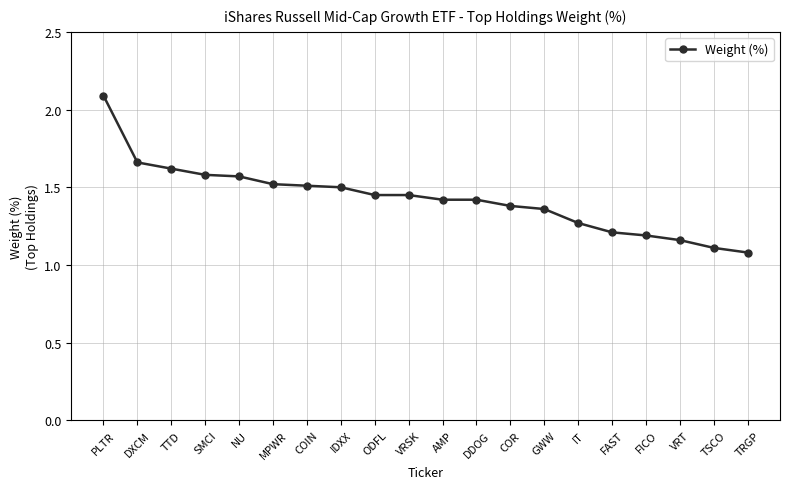

What is the difference between the maximum and minimum values?

1.0